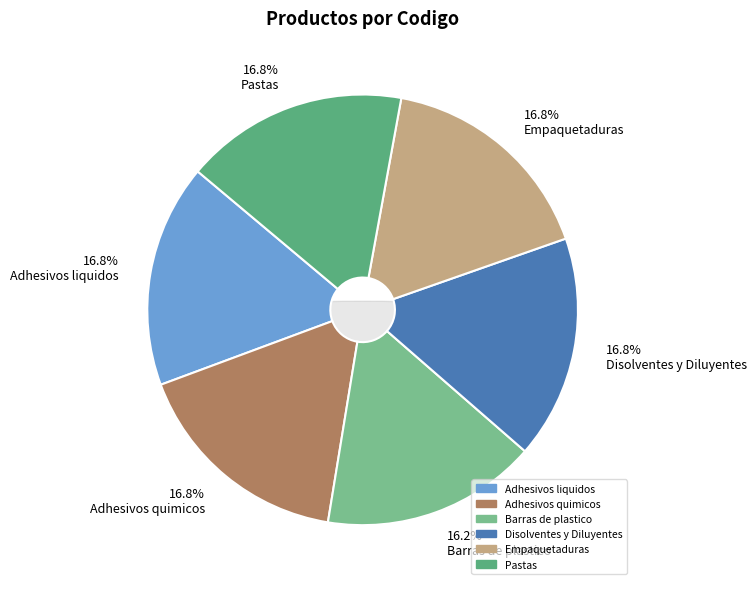

True or false: Adhesivos liquidos accounts for 9% of the total.

False